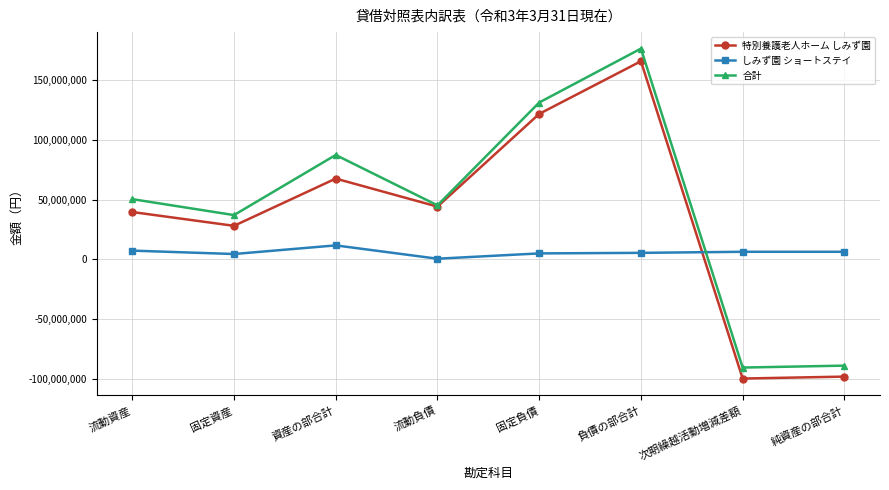

What is the value of the 合計 point at the 7th from the left?

-90631115